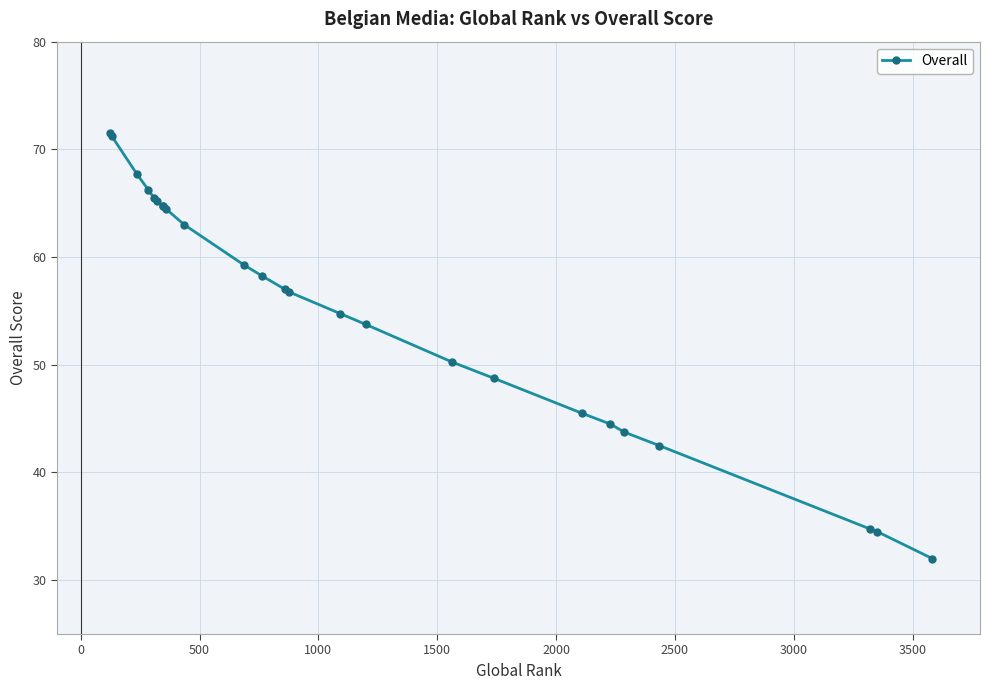

What is the minimum value shown in the chart?

32.0